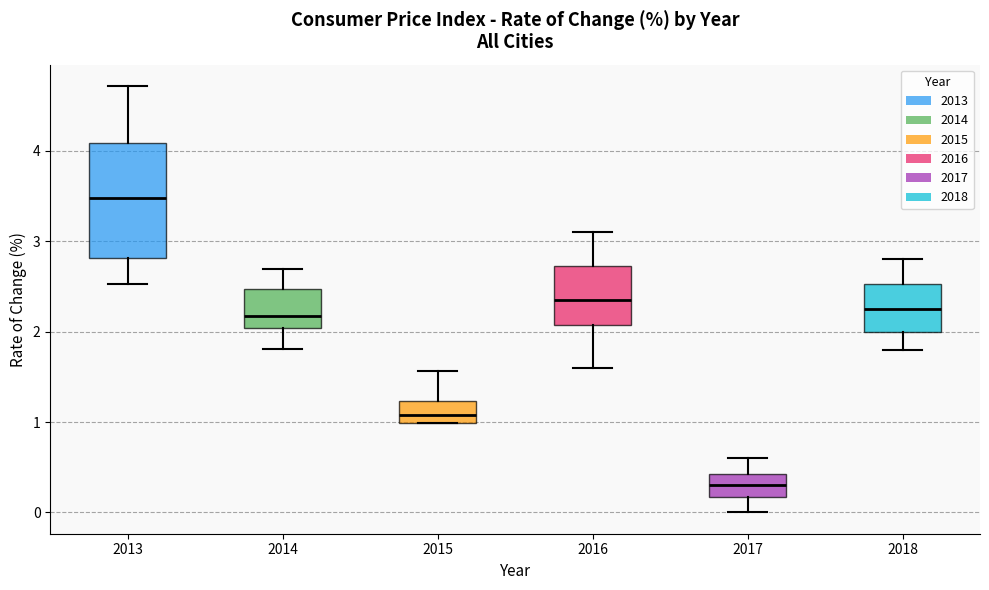

Reading left to right, transcribe this box plot: for each box, give where its median line is, the range the box spans, and where its two whiskers end, as read against the y-axis. The values are not printed on the chart, so give them approximately, as read against the axis.

2013: median 3.5, box 2.8 to 4.1, whiskers 2.5 to 4.7
2014: median 2.2, box 2.0 to 2.5, whiskers 1.8 to 2.7
2015: median 1.1, box 1.0 to 1.2, whiskers 1.0 to 1.6
2016: median 2.4, box 2.1 to 2.7, whiskers 1.6 to 3.1
2017: median 0.3, box 0.2 to 0.4, whiskers 0.0 to 0.6
2018: median 2.3, box 2.0 to 2.5, whiskers 1.8 to 2.8